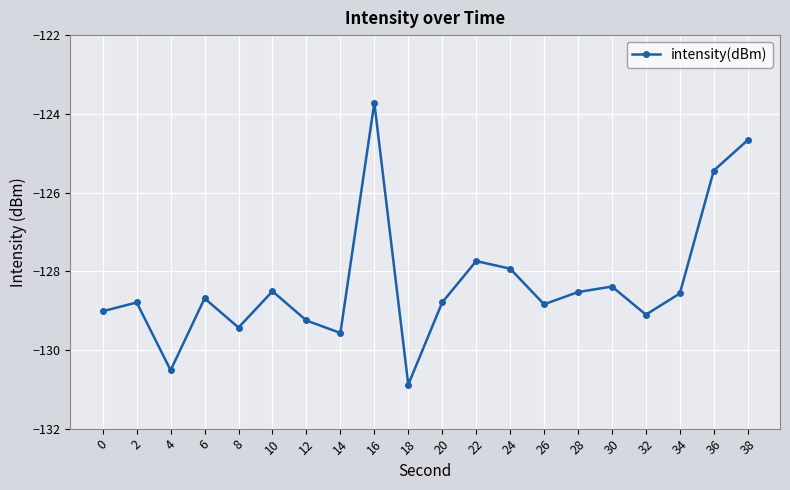

What is the value of the 15th point from the left?

-128.5